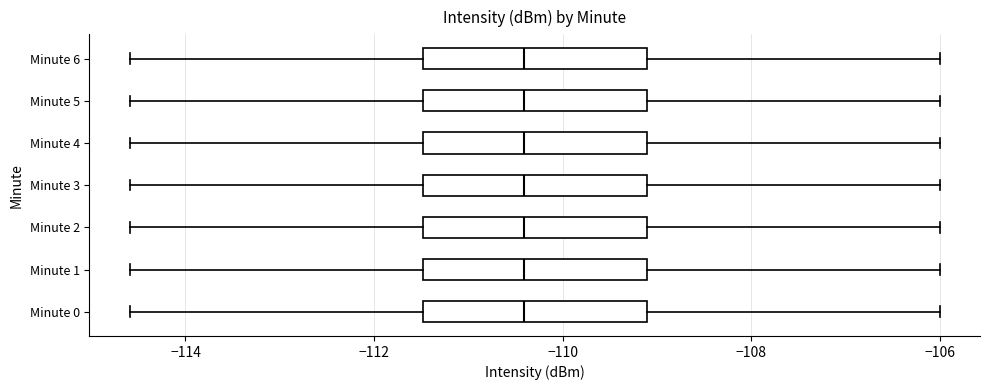

Reading bottom to top, read every box against the x-axis: the position of its median line, the range the box covers, and the ends of its whiskers. The values are not printed on the chart, so give them approximately, as read against the axis.

Minute 0: median -110.4, box -111.4 to -109.2, whiskers -114.6 to -106.0
Minute 1: median -110.4, box -111.4 to -109.2, whiskers -114.6 to -106.0
Minute 2: median -110.4, box -111.4 to -109.2, whiskers -114.6 to -106.0
Minute 3: median -110.4, box -111.4 to -109.2, whiskers -114.6 to -106.0
Minute 4: median -110.4, box -111.4 to -109.2, whiskers -114.6 to -106.0
Minute 5: median -110.4, box -111.4 to -109.2, whiskers -114.6 to -106.0
Minute 6: median -110.4, box -111.4 to -109.2, whiskers -114.6 to -106.0